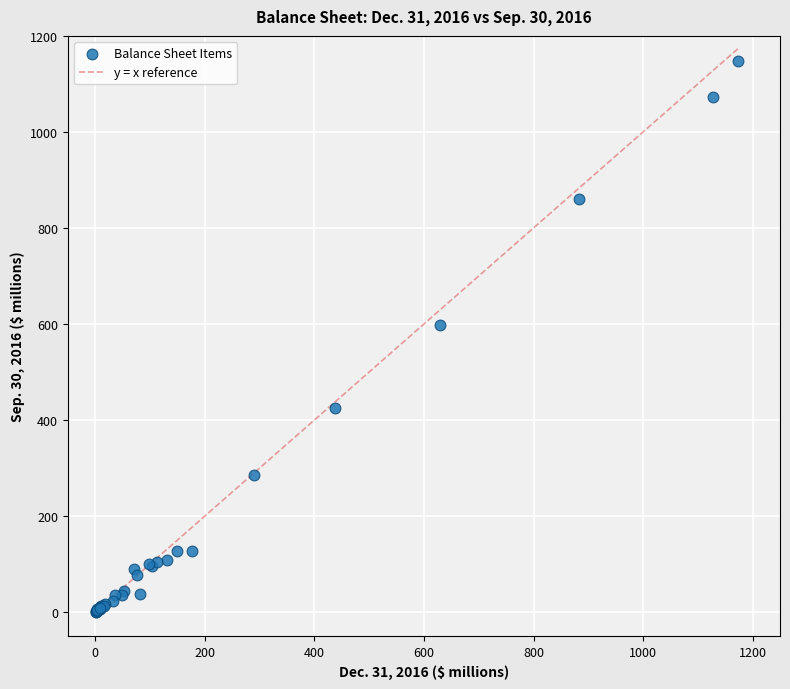

What Y value in the scatter plot is closest to 573?

597.7